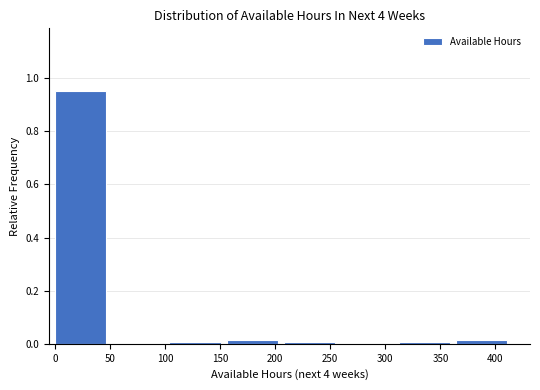

What is the height of the bar covering 0 to 52 on the x-axis? Neither the bar edges nor the heights are printed on the chart, so give them approximately, as read against the axes.

0.96